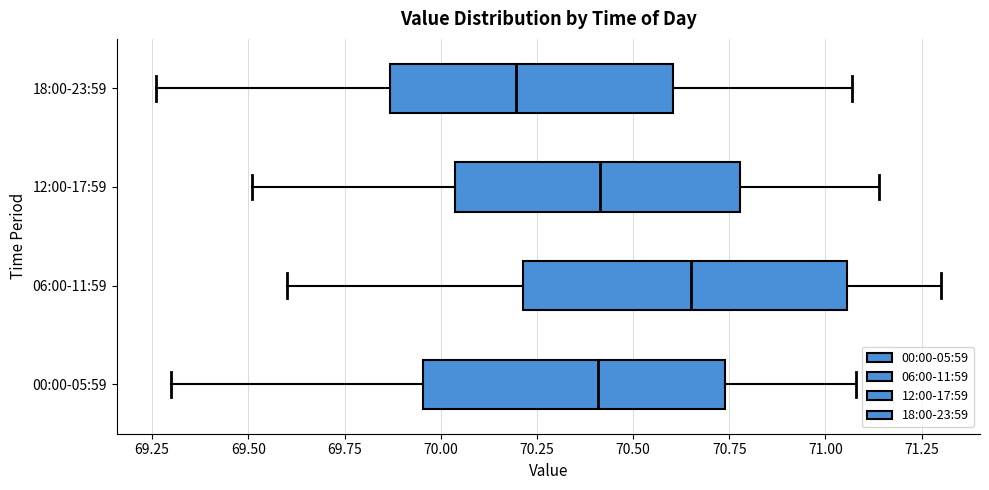

Which box has the furthest to the left median line?

18:00-23:59